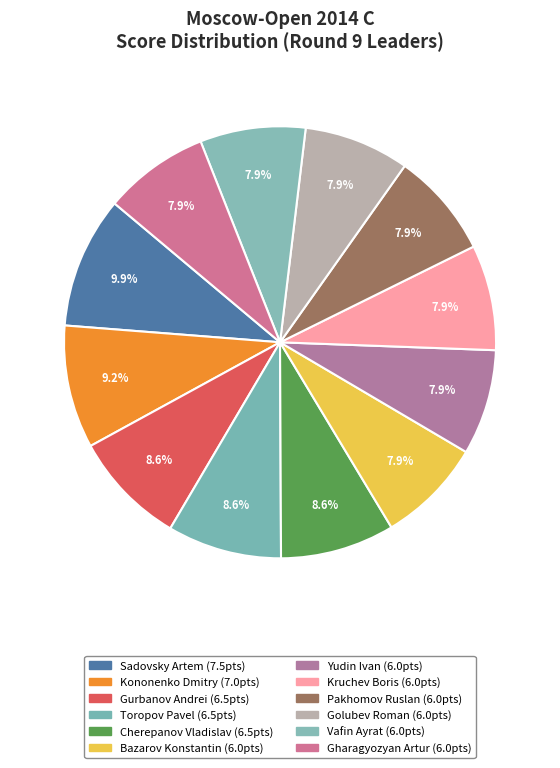

Do Cherepanov Vladislav and Toropov Pavel together represent more than half of the pie?

No